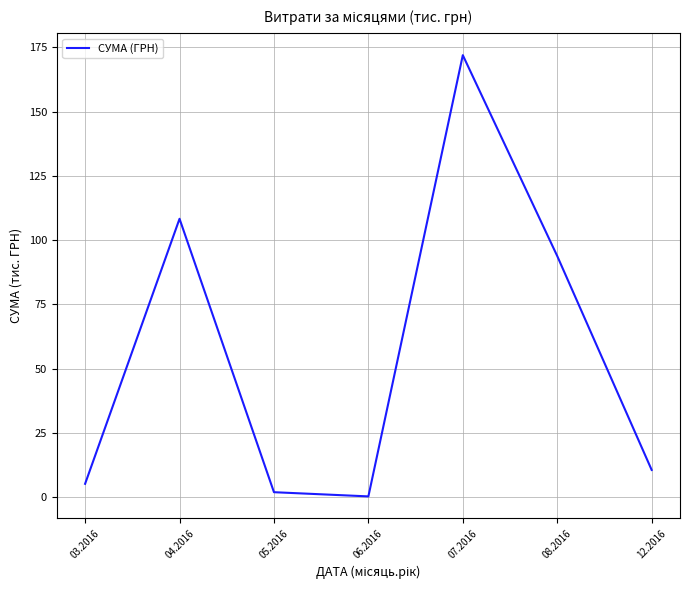

Where is the first local minimum?

06.2016